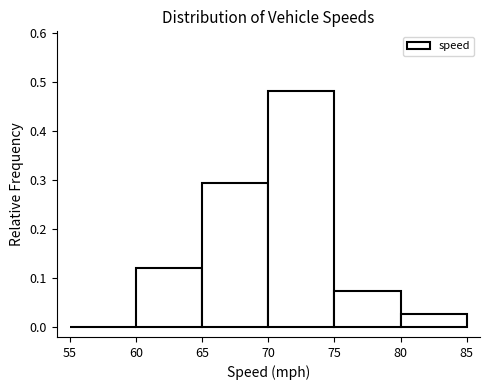

Over which range of the x-axis is the bar tallest?

70 to 75